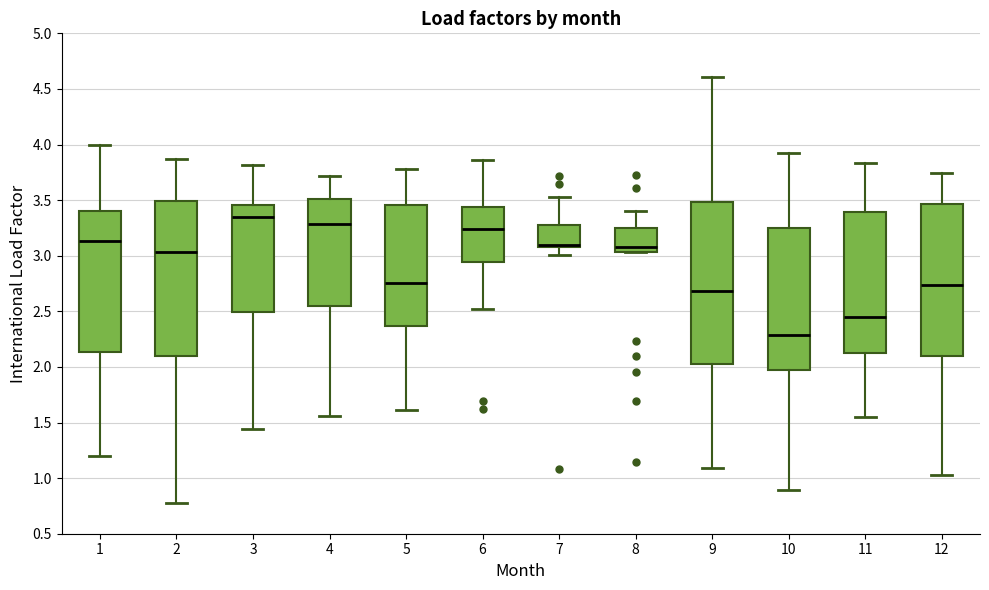

Reading left to right, transcribe this box plot: for each box, give where its median line is, the range the box spans, and where its two whiskers end, as read against the y-axis. The values are not printed on the chart, so give them approximately, as read against the axis.

1: median 3.15, box 2.15 to 3.40, whiskers 1.20 to 4.00
2: median 3.05, box 2.10 to 3.50, whiskers 0.75 to 3.85
3: median 3.35, box 2.50 to 3.45, whiskers 1.45 to 3.80
4: median 3.30, box 2.55 to 3.50, whiskers 1.55 to 3.70
5: median 2.75, box 2.35 to 3.45, whiskers 1.60 to 3.80
6: median 3.25, box 2.95 to 3.45, whiskers 2.50 to 3.85
7: median 3.10 (drawn on the box's lower edge), box 3.10 to 3.30, whiskers 3.00 to 3.55
8: median 3.10, box 3.05 to 3.25, whiskers 3.05 to 3.40
9: median 2.70, box 2.05 to 3.50, whiskers 1.10 to 4.60
10: median 2.30, box 1.95 to 3.25, whiskers 0.90 to 3.90
11: median 2.45, box 2.15 to 3.40, whiskers 1.55 to 3.85
12: median 2.75, box 2.10 to 3.45, whiskers 1.05 to 3.75